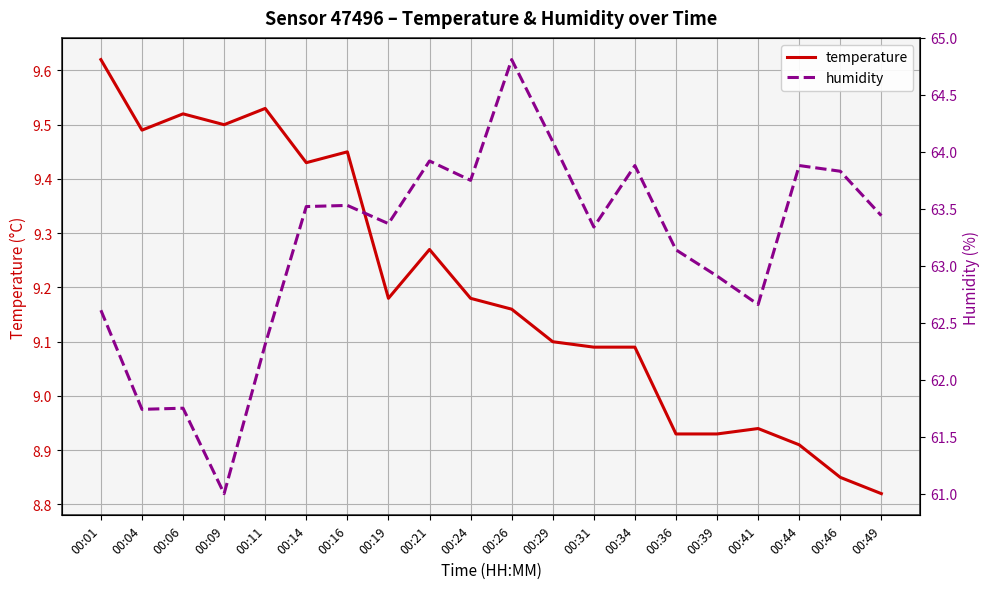

What is the average value of the temperature series?

9.2